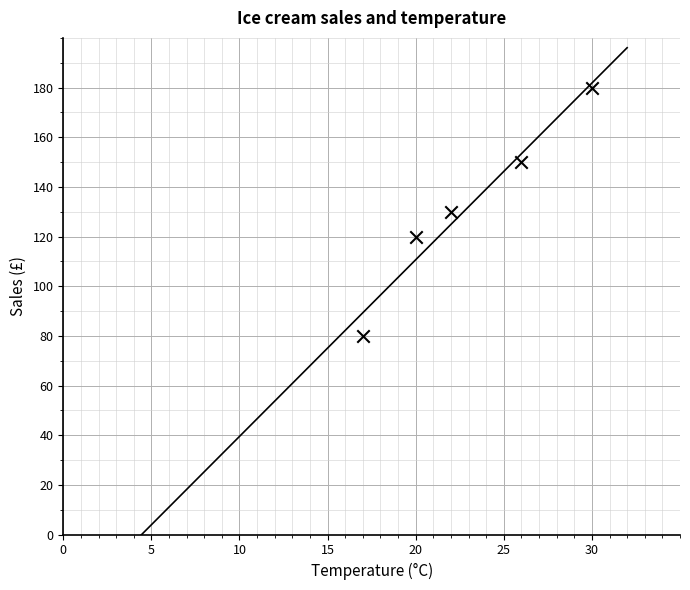

What is the average Y value?

132